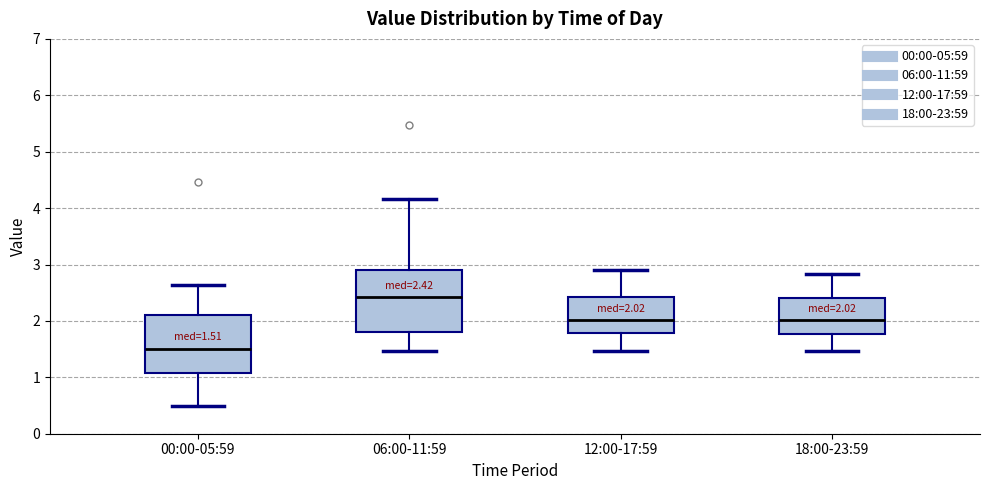

Which box's median line is the highest?

06:00-11:59